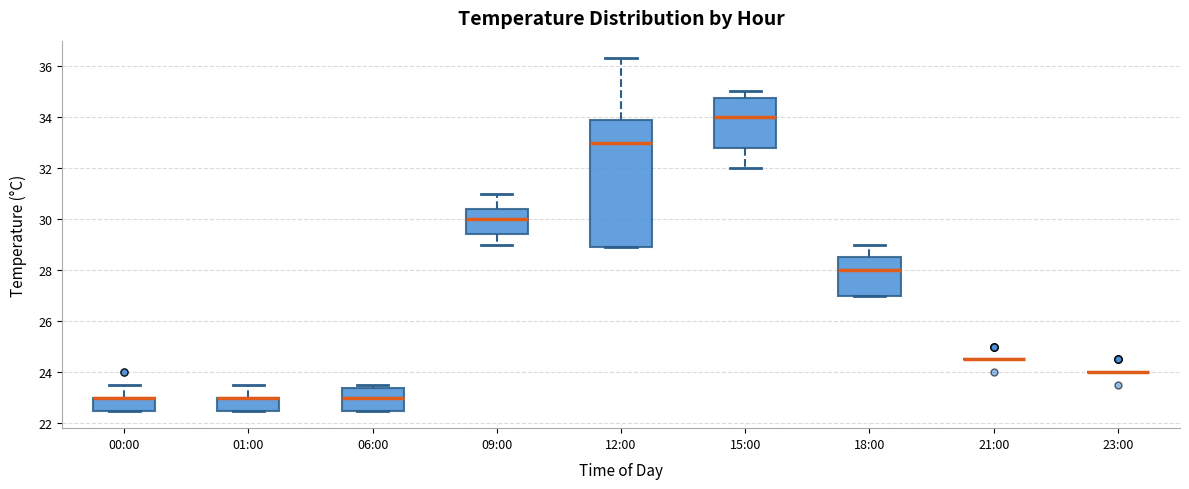

Reading left to right, read every box against the y-axis: the position of its median line, the range the box covers, and the ends of its whiskers. The values are not printed on the chart, so give them approximately, as read against the axis.

00:00: median 23.0 (drawn on the box's upper edge), box 22.6 to 23.0, whiskers 22.6 to 23.6
01:00: median 23.0 (drawn on the box's upper edge), box 22.6 to 23.0, whiskers 22.6 to 23.6
06:00: median 23.0, box 22.6 to 23.4, whiskers 22.6 to 23.6
09:00: median 30.0, box 29.4 to 30.4, whiskers 29.0 to 31.0
12:00: median 33.0, box 29.0 to 33.8, whiskers 29.0 to 36.4
15:00: median 34.0, box 32.8 to 34.8, whiskers 32.0 to 35.0
18:00: median 28.0, box 27.0 to 28.6, whiskers 27.0 to 29.0
21:00: box collapsed to a line at 24.6, whiskers 24.6 to 24.6
23:00: box collapsed to a line at 24.0, whiskers 24.0 to 24.0